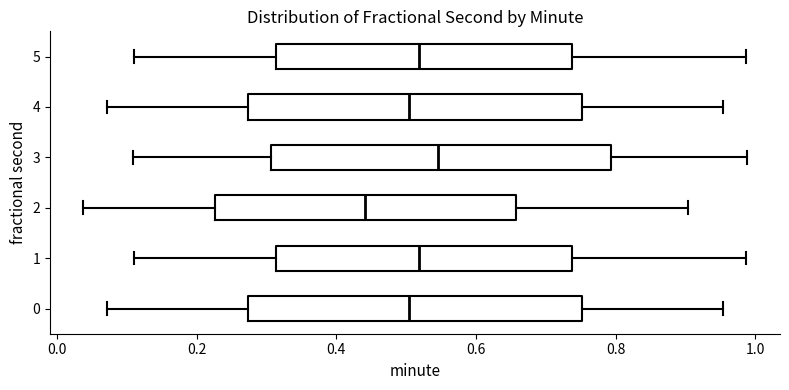

Which box's median line is the furthest to the left?

2